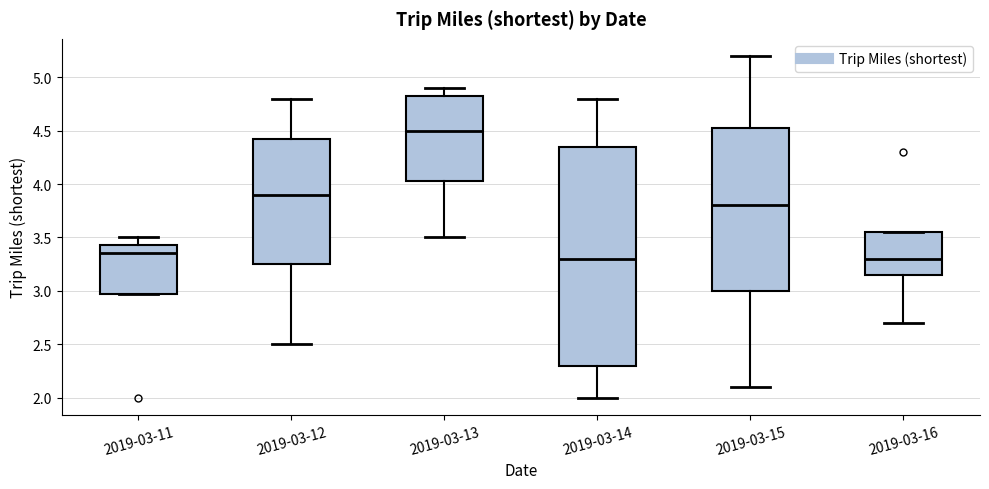

Reading left to right, transcribe this box plot: for each box, give where its median line is, the range the box spans, and where its two whiskers end, as read against the y-axis. The values are not printed on the chart, so give them approximately, as read against the axis.

2019-03-11: median 3.35, box 3.00 to 3.45, whiskers 3.00 to 3.50
2019-03-12: median 3.90, box 3.25 to 4.45, whiskers 2.50 to 4.80
2019-03-13: median 4.50, box 4.05 to 4.85, whiskers 3.50 to 4.90
2019-03-14: median 3.30, box 2.30 to 4.35, whiskers 2.00 to 4.80
2019-03-15: median 3.80, box 3.00 to 4.55, whiskers 2.10 to 5.20
2019-03-16: median 3.30, box 3.15 to 3.55, whiskers 2.70 to 3.55